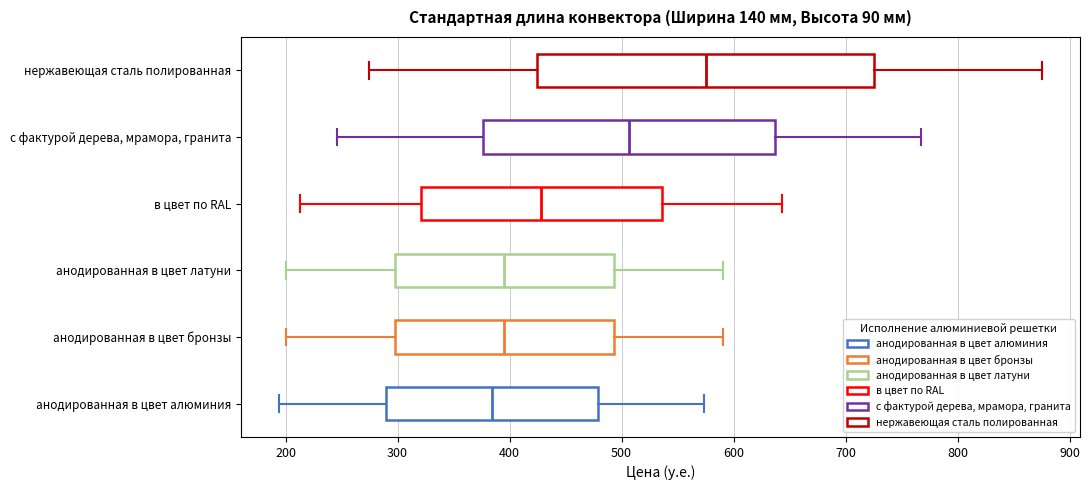

Which box has the furthest to the left median line?

анодированная в цвет алюминия